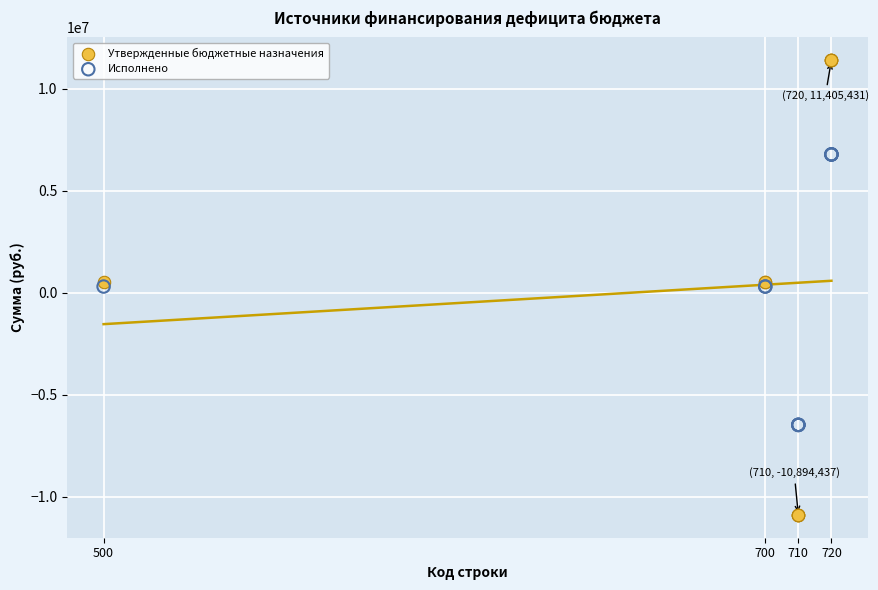

What are all the series names shown in the legend?

Утвержденные бюджетные назначения, Исполнено